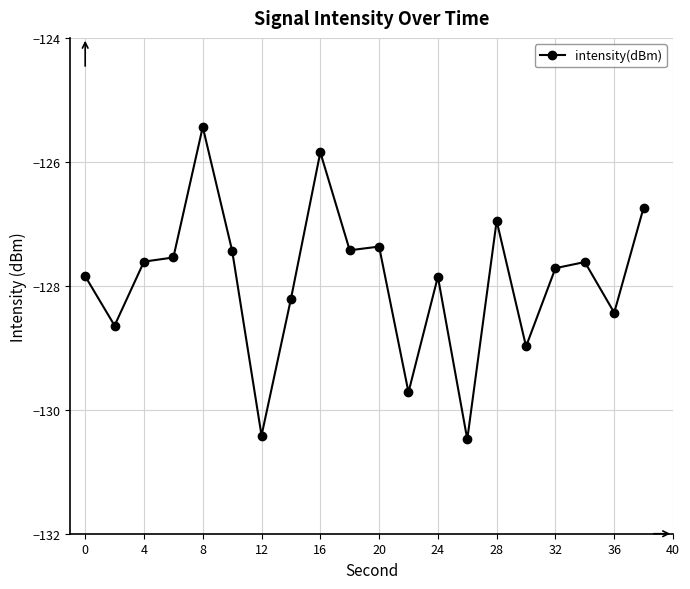

What is the difference between the maximum and minimum values?

5.0